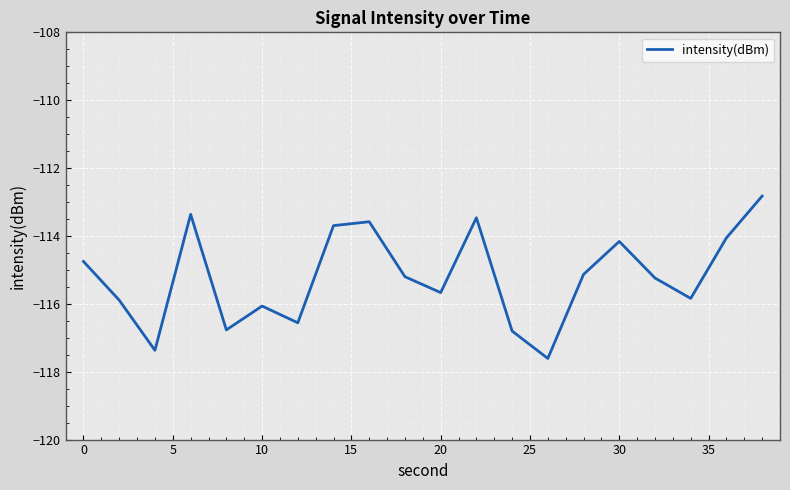

Is this an area chart (filled region under the line)?

No